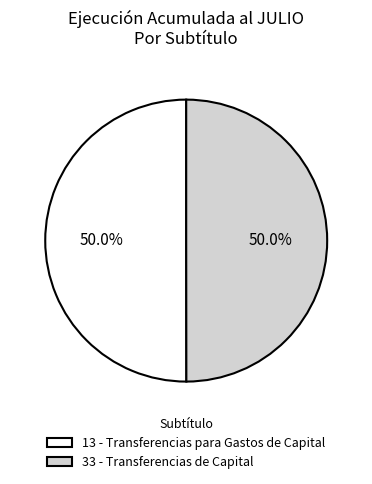

The 13 - Transferencias para Gastos de Capital slice represents 50% of the pie. True or false?

True